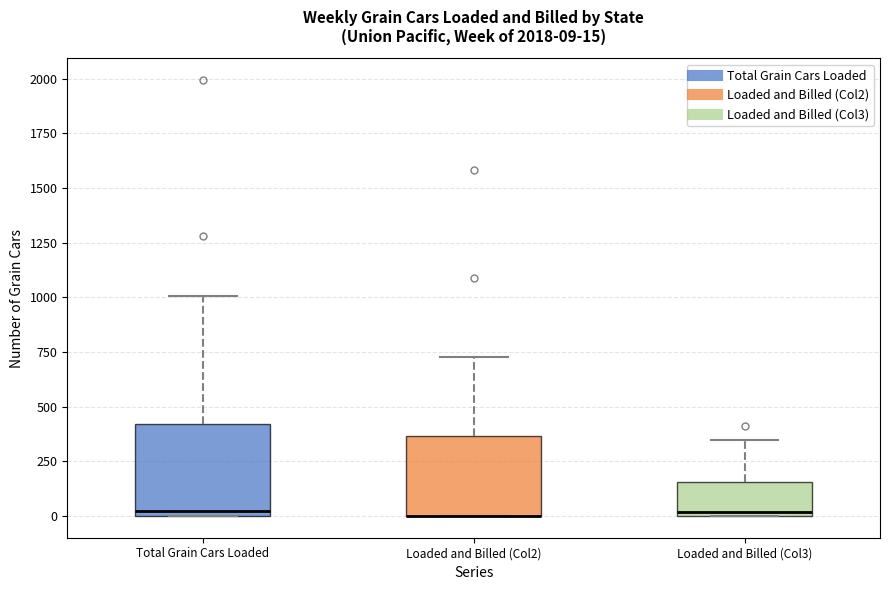

Which box is the tallest, from its lower edge to its upper edge?

Total Grain Cars Loaded